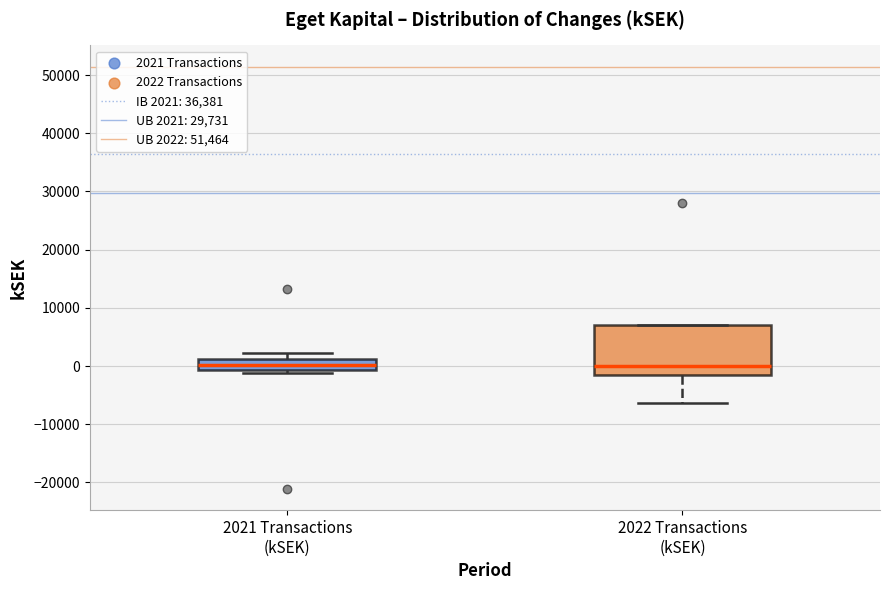

Where is the lower edge of the box for 2021 Transactions (kSEK) on the y-axis? The values are not printed on the chart, so give them approximately, as read against the axis.

-1000